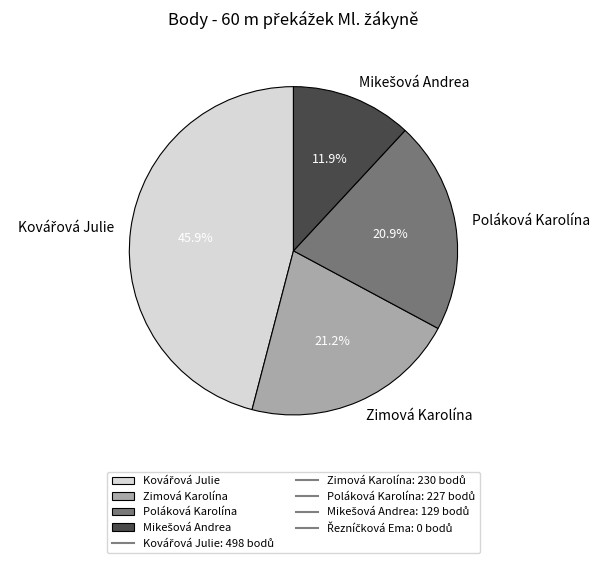

How many segments does this pie chart have?

4